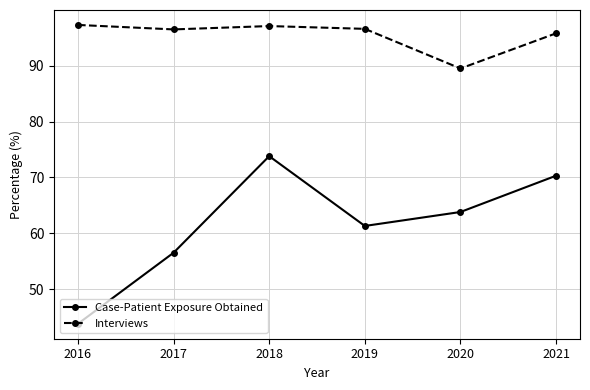

At which category is the sum across all series the highest?

2018